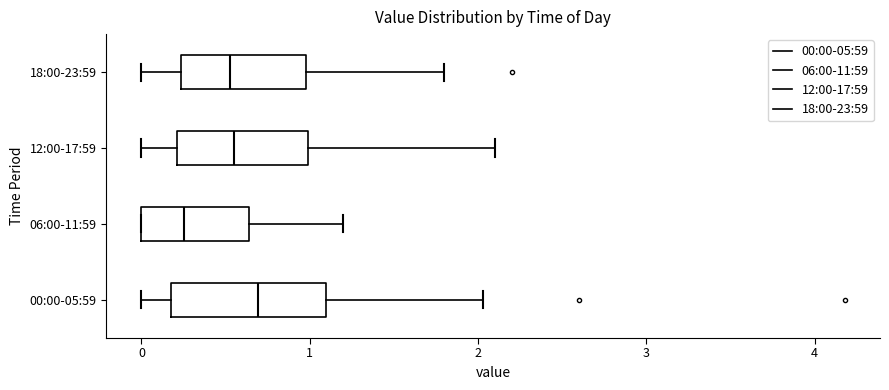

Reading bottom to top, transcribe this box plot: for each box, give where its median line is, the range the box spans, and where its two whiskers end, as read against the x-axis. The values are not printed on the chart, so give them approximately, as read against the axis.

00:00-05:59: median 0.7, box 0.2 to 1.1, whiskers 0.0 to 2.0
06:00-11:59: median 0.3, box 0.0 to 0.6, whiskers 0.0 to 1.2
12:00-17:59: median 0.6, box 0.2 to 1.0, whiskers 0.0 to 2.1
18:00-23:59: median 0.5, box 0.2 to 1.0, whiskers 0.0 to 1.8